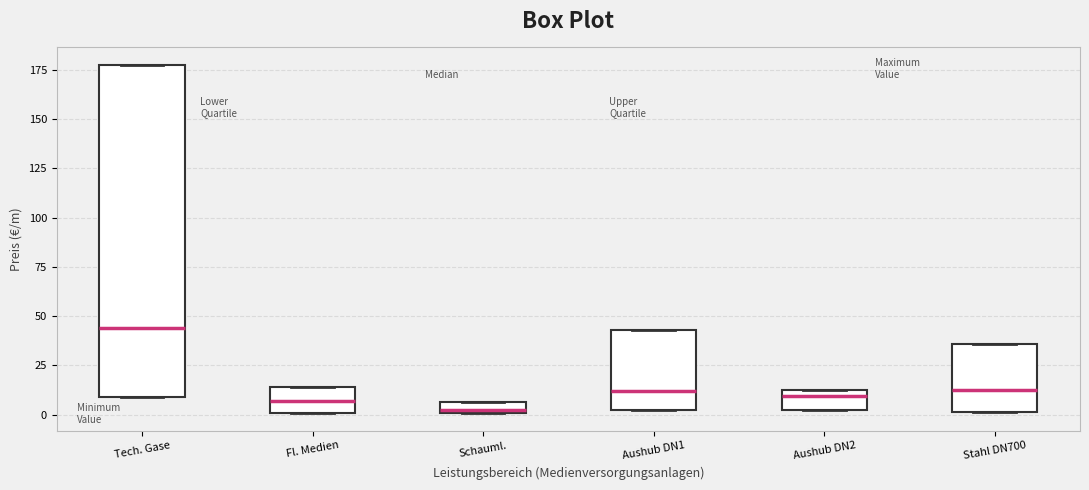

Where is the lower edge of the box for Aushub DN2 on the y-axis? The values are not printed on the chart, so give them approximately, as read against the axis.

5